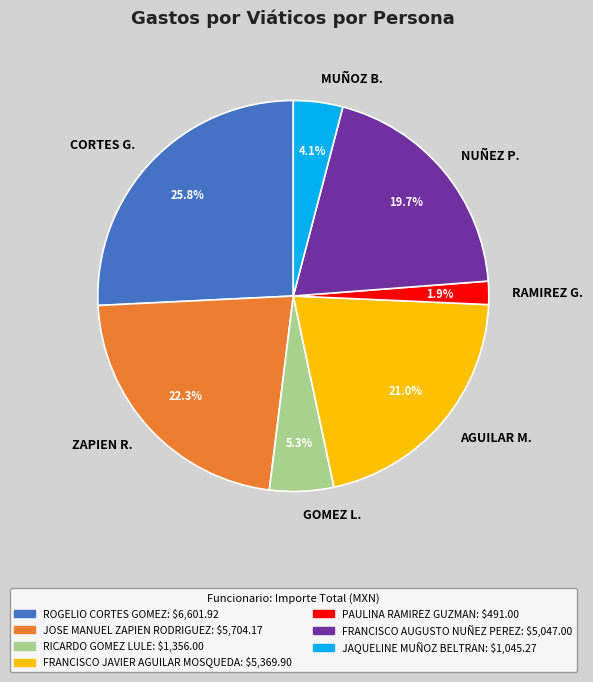

Rank the categories by value from lowest to highest.

RAMIREZ G., MUÑOZ B., GOMEZ L., NUÑEZ P., AGUILAR M., ZAPIEN R., CORTES G.